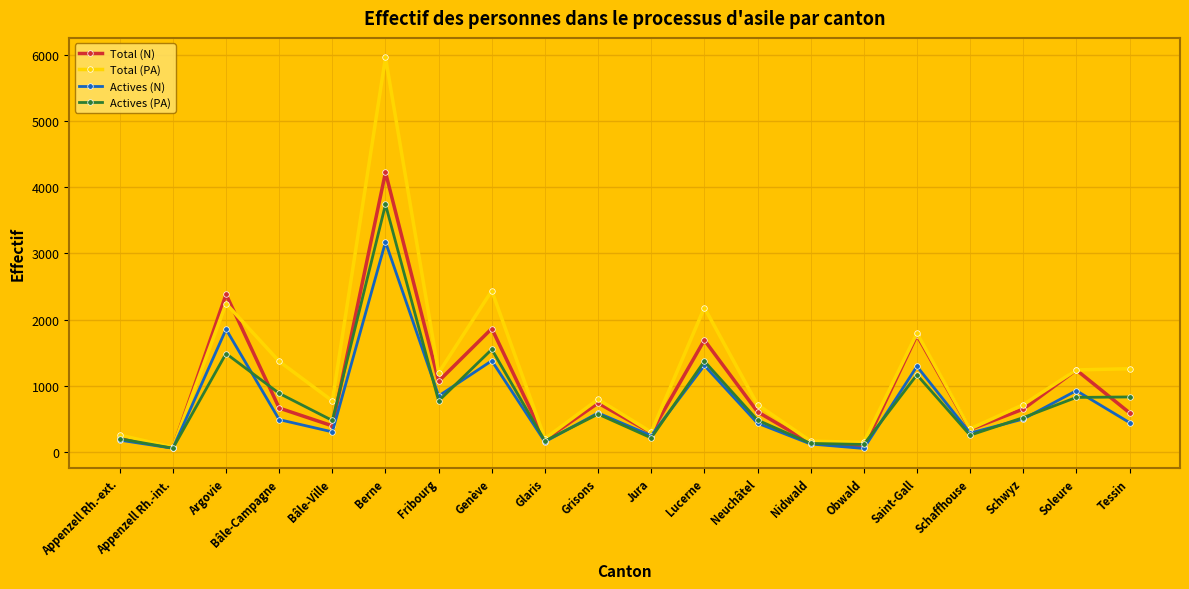

How many data points in Total (PA) are less than 799?

10